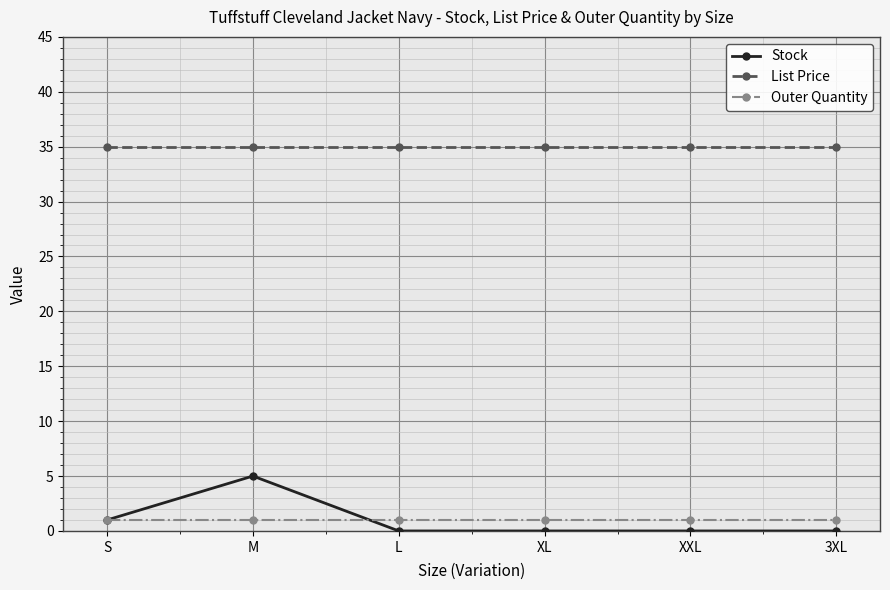

What is the label of the 2nd point from the left?

M